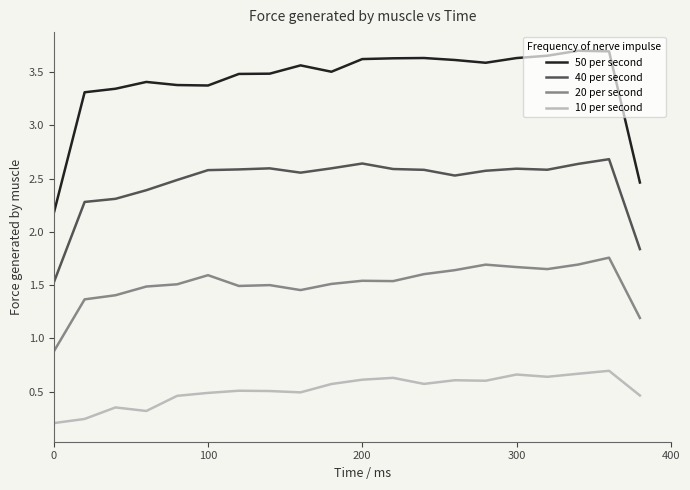

True or false: 40 per second and 20 per second cross at least once.

False